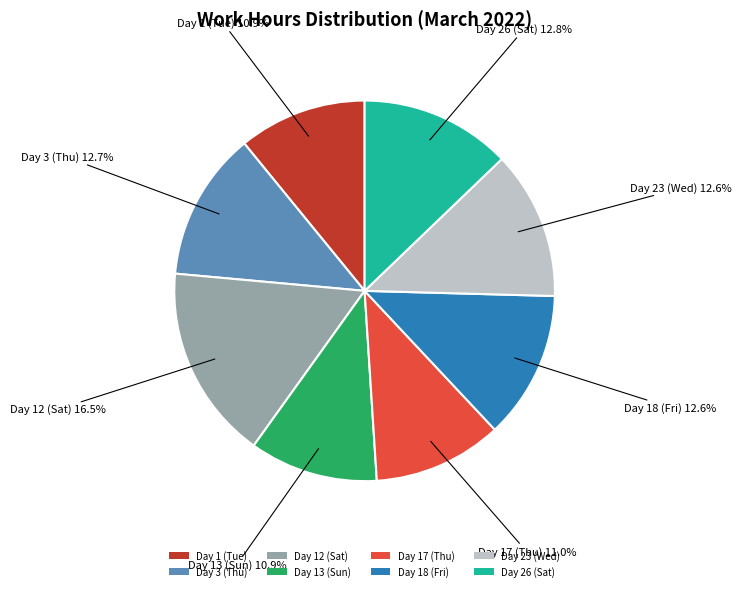

True or false: Day 3 (Thu) accounts for 5% of the total.

False